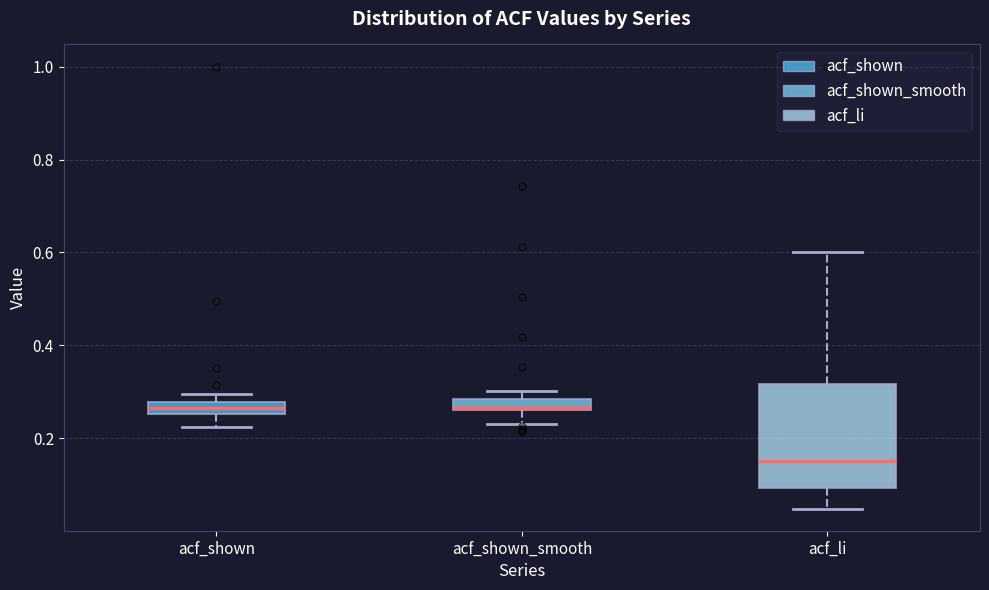

Where is the upper edge of the box for acf_shown_smooth on the y-axis? The values are not printed on the chart, so give them approximately, as read against the axis.

0.28